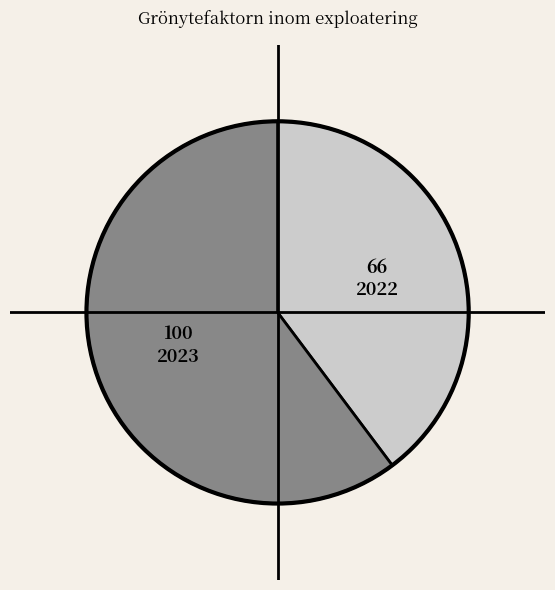

Is there a majority slice in this chart?

Yes